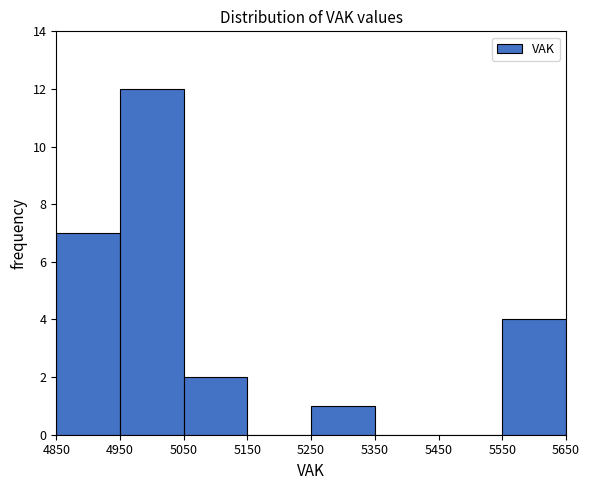

Reading left to right, transcribe this chart: for each bar, give the range it covers on the x-axis and its height. The values are not printed on the chart, so give them approximately, as read against the axis.

4850 to 4950: 7
4950 to 5050: 12
5050 to 5150: 2
5150 to 5250: 0
5250 to 5350: 1
5350 to 5450: 0
5450 to 5550: 0
5550 to 5650: 4